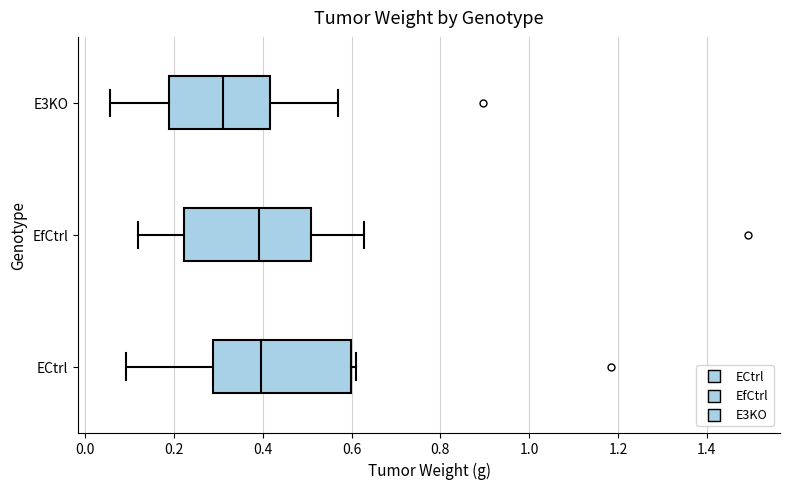

Where does the left whisker of the box for EfCtrl end on the x-axis? The values are not printed on the chart, so give them approximately, as read against the axis.

0.12